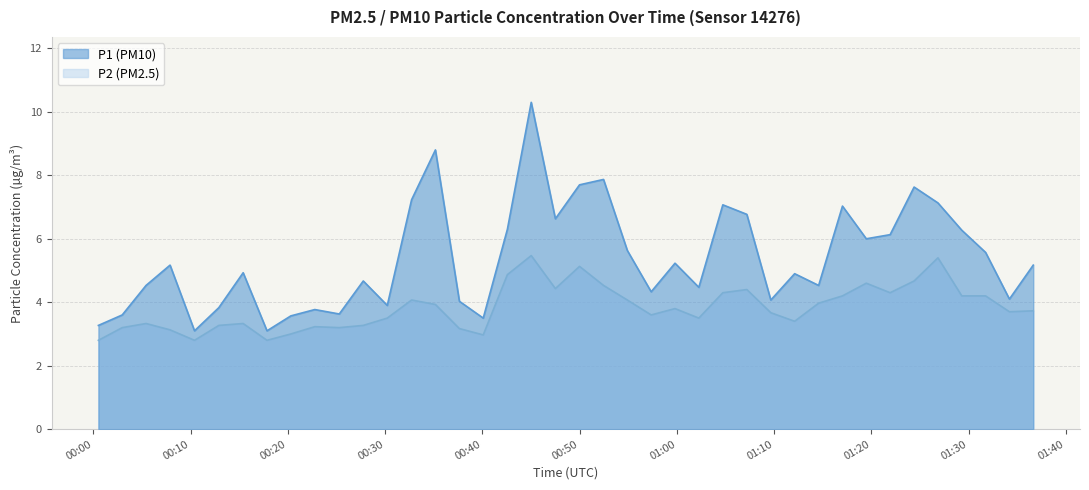

What are all the series names shown in the legend?

P1 (PM10), P2 (PM2.5)